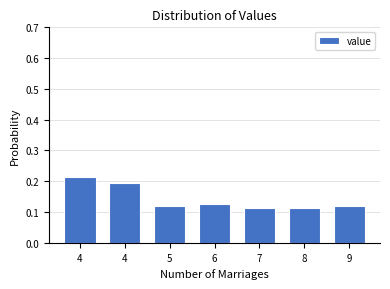

How many bars are there in total?

7